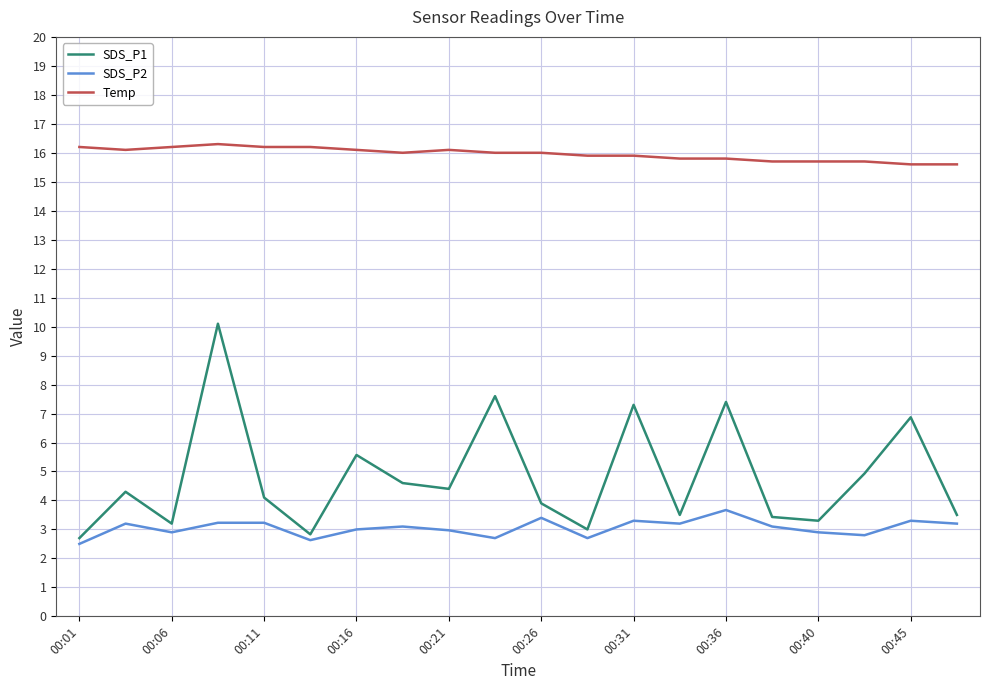

Rank the series by their maximum value, from lowest to highest.

SDS_P2, SDS_P1, Temp